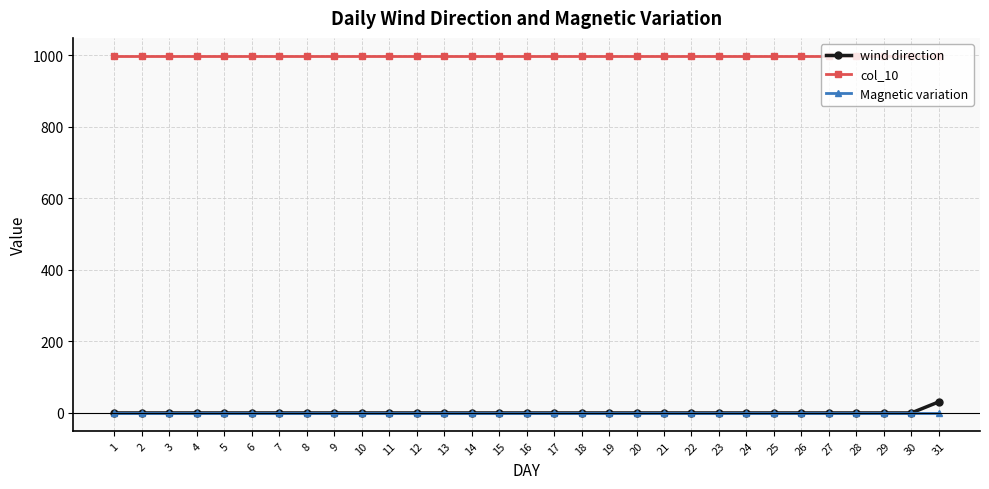

What is the spread (max minus min) of values at 24?

999